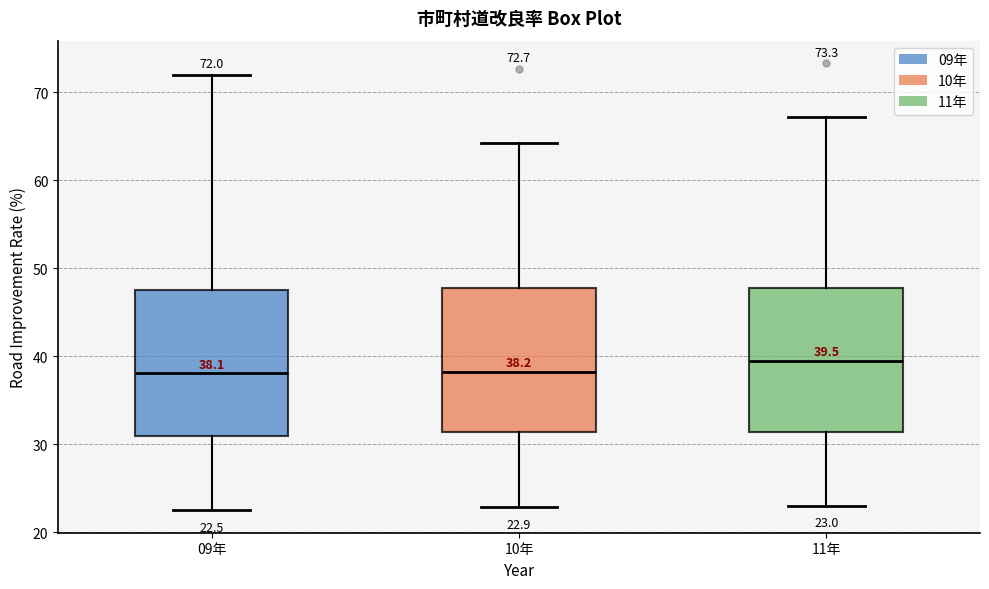

Which box's median line is the highest?

11年